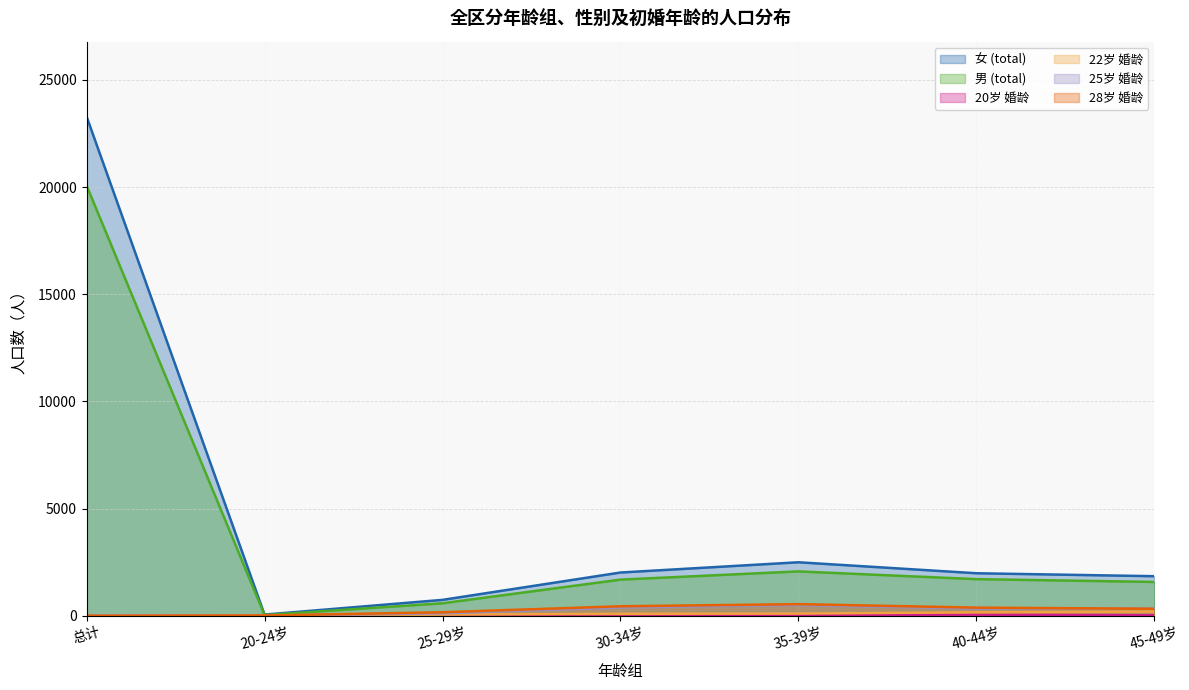

What is the lowest value of the 女 (total) series?

56